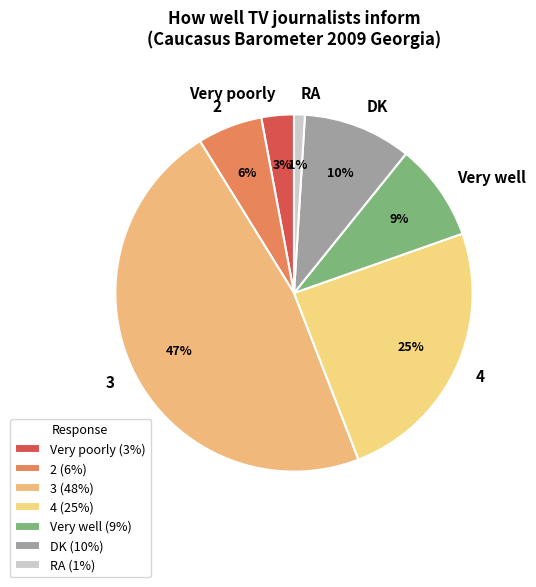

To the nearest percent, what is the difference between the 3 and RA slice percentages?

46%